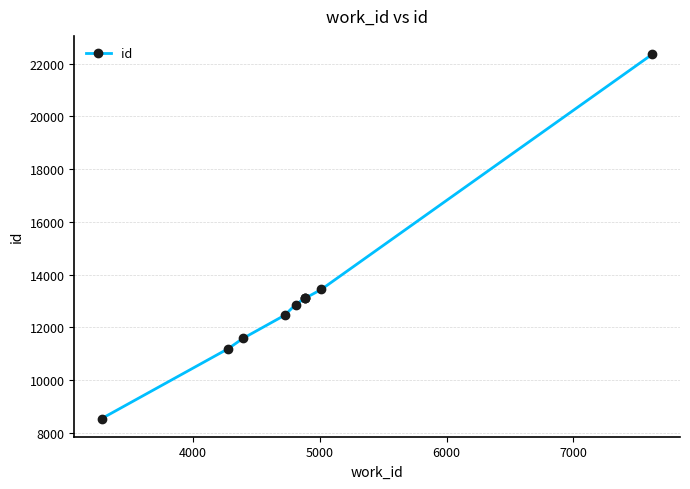

What is the minimum value shown in the chart?

8540